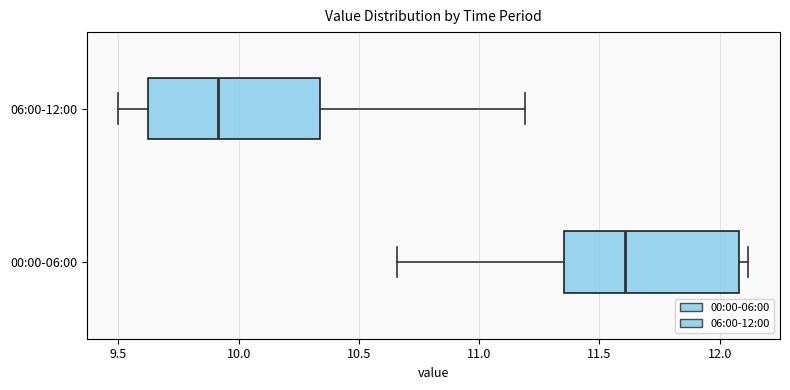

Which box has the furthest to the left median line?

06:00-12:00